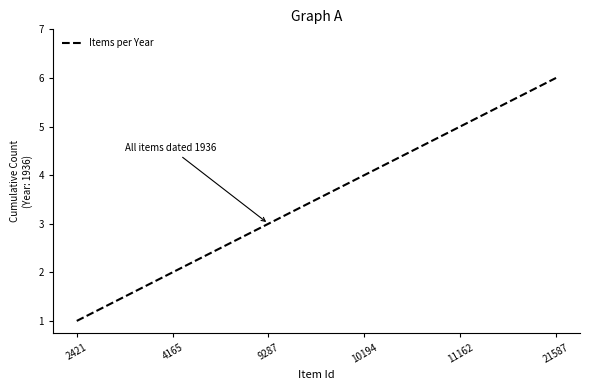

How many lines are shown in the chart?

1